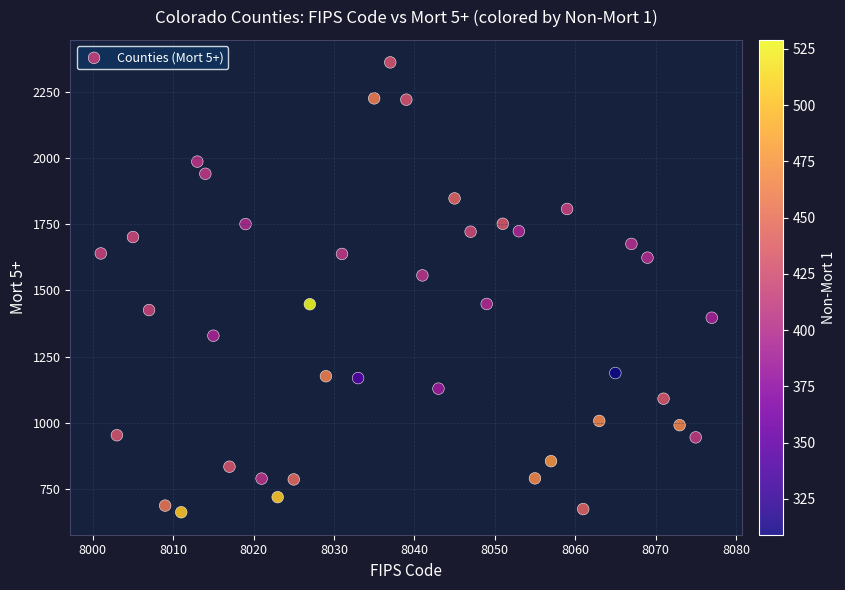

What is the range of Y values (max minus min)?

1700